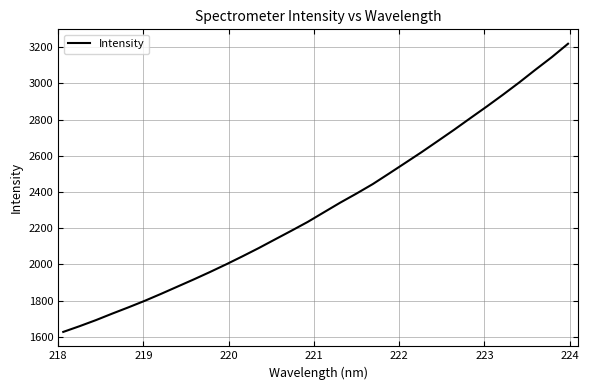

What is the greatest value displayed?

3218.9